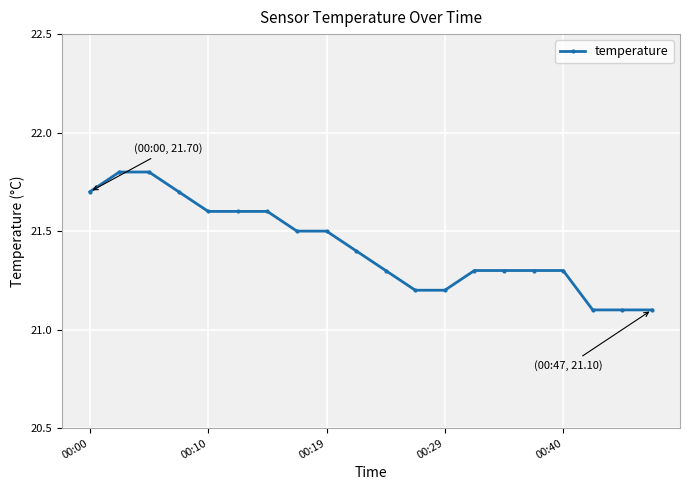

Count the values in the range 21 to 22.

20